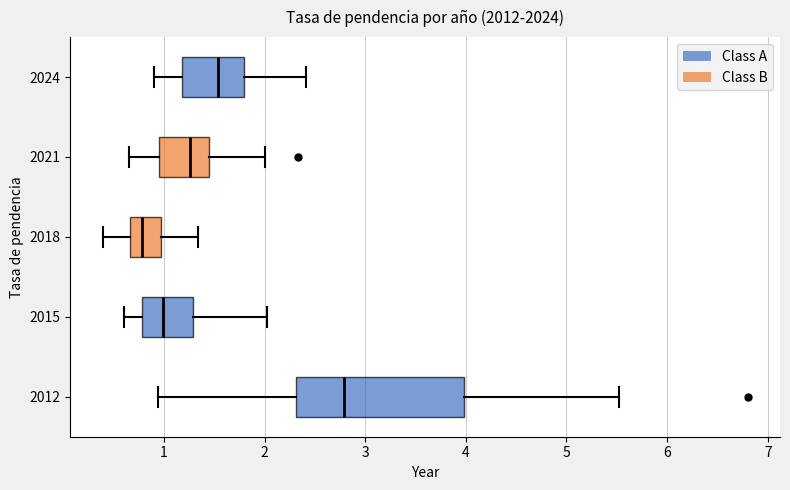

Which box has the furthest to the right median line?

2012